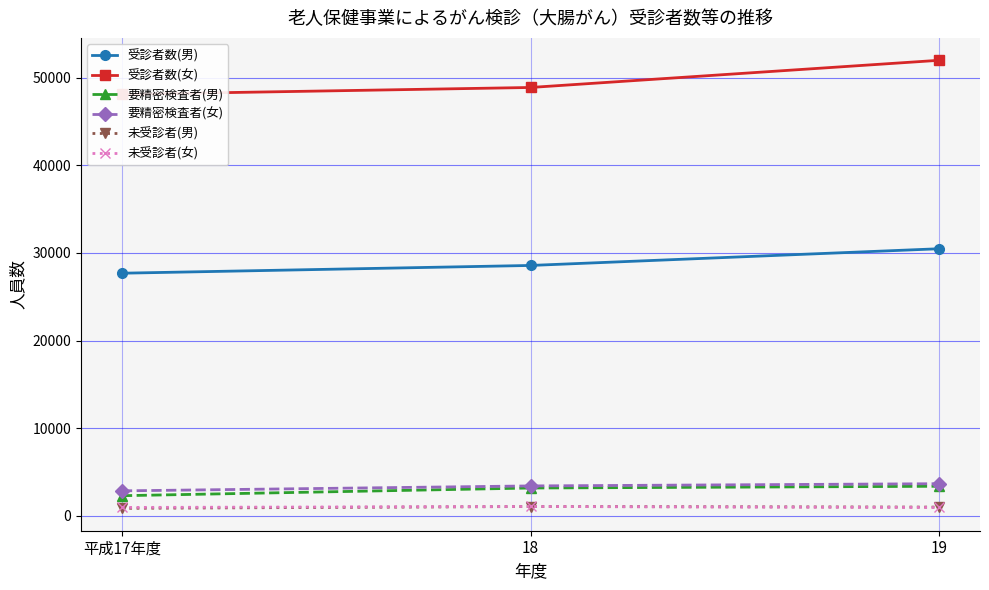

The 要精密検査者(男) series shows 929 at 平成17年度. True or false?

False